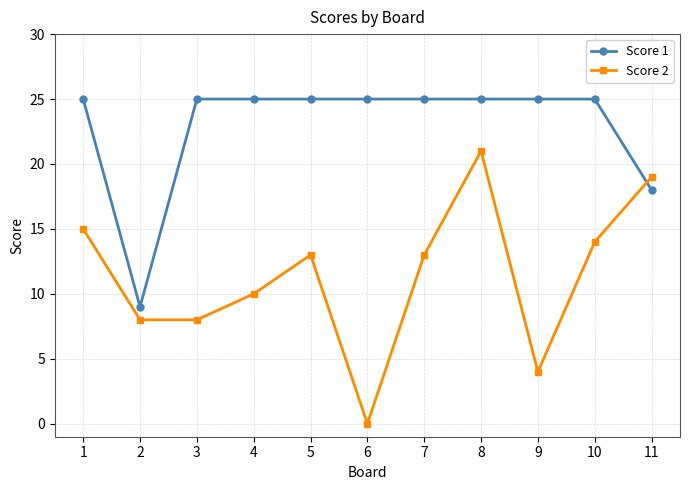

Rank the series by their average value, from lowest to highest.

Score 2, Score 1